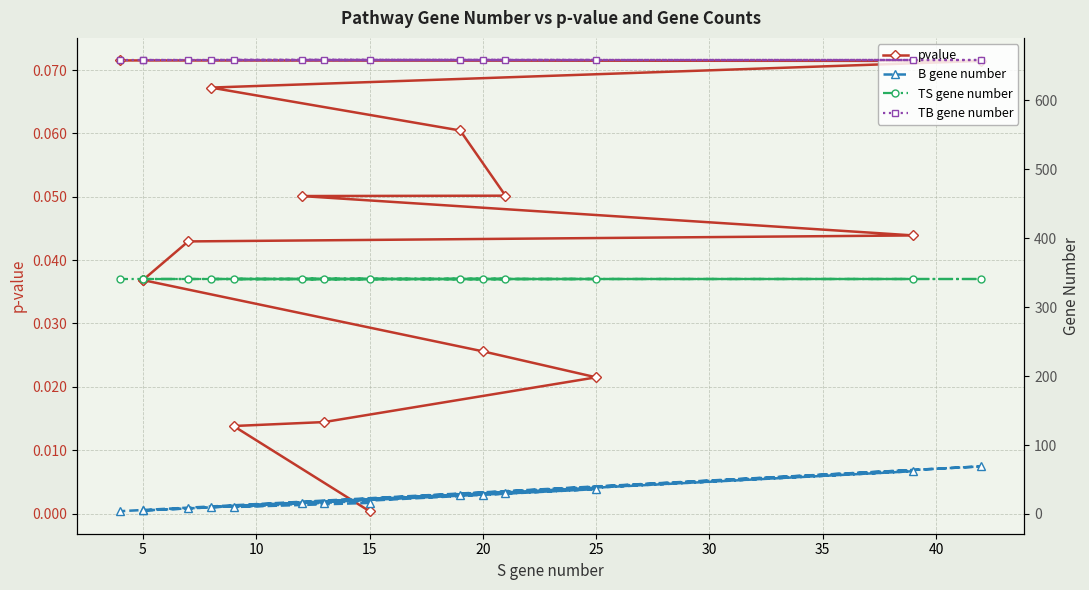

Which series has the largest total across all categories?

TB gene number